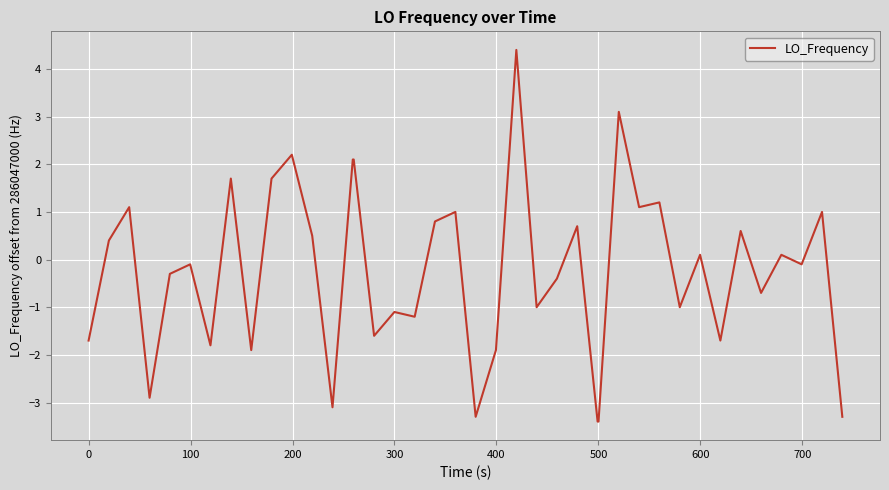

Reading left to right, list all the values displayed in this chart.

-1.7	0.4	1.1	-2.9	-0.3	-0.1	-1.8	1.7	-1.9	1.7	2.2	0.5	-3.1	2.1	2.1	-1.6	-1.1	-1.2	0.8	1.0	-3.3	-1.9	4.4	-1.0	-0.4	0.7	-3.4	-3.4	3.1	1.1	1.2	-1.0	0.1	-1.7	0.6	-0.7	0.1	-0.1	1.0	-3.3